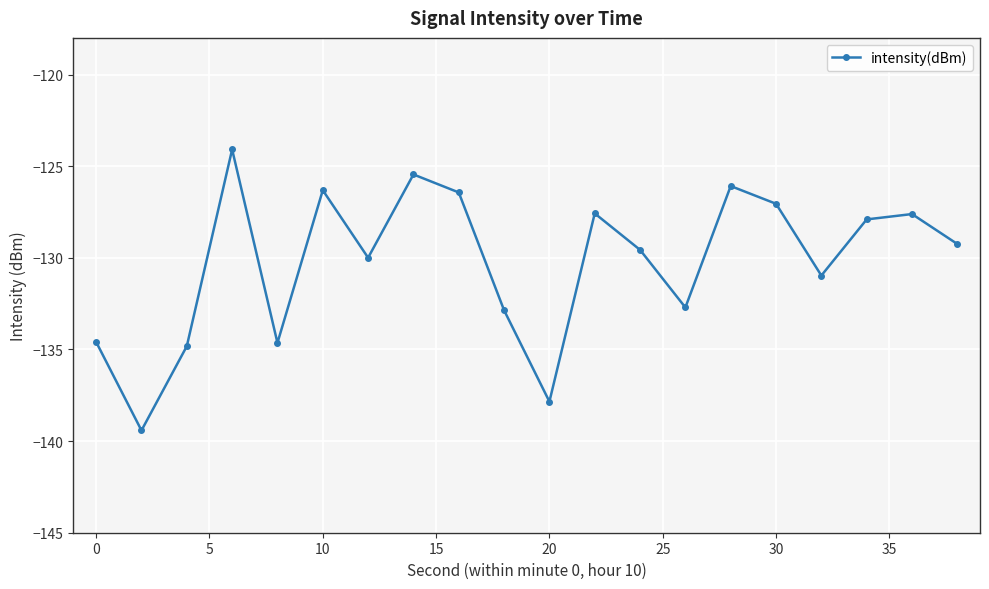

What is the difference between the maximum and second lowest values?

13.8